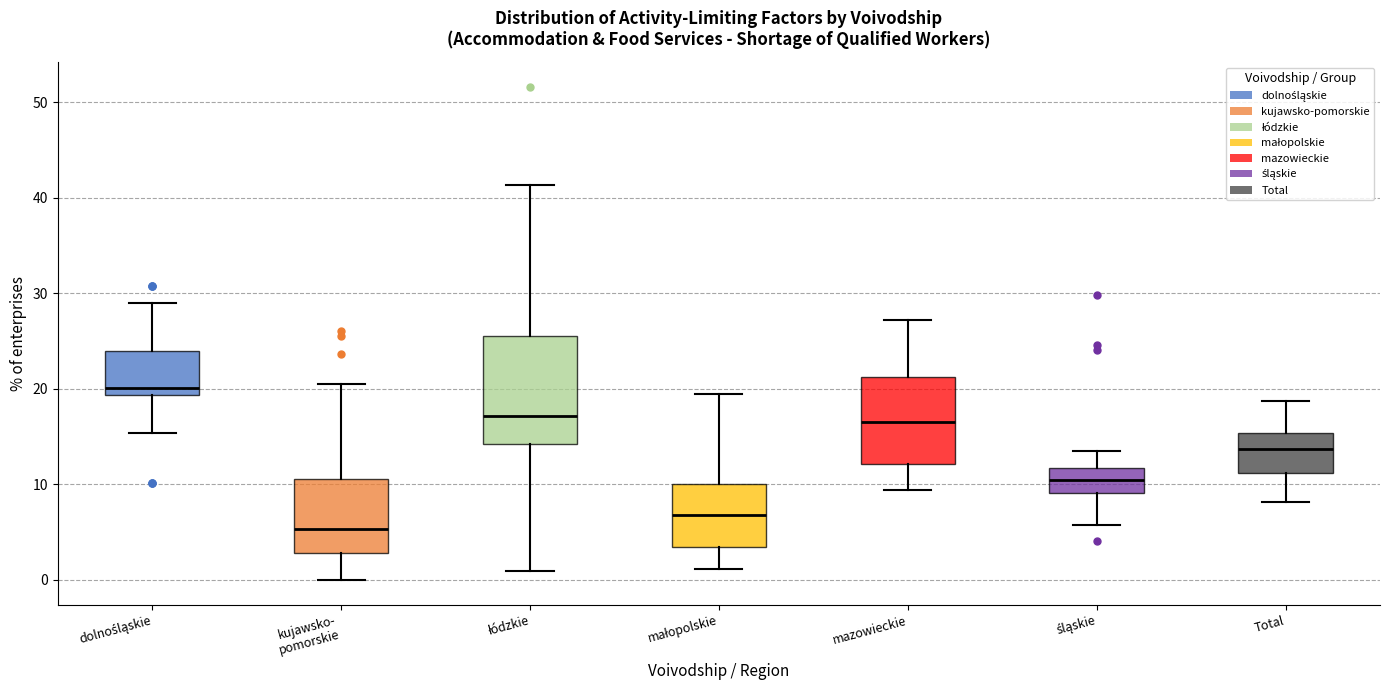

Where is the upper edge of the box for małopolskie on the y-axis? The values are not printed on the chart, so give them approximately, as read against the axis.

10